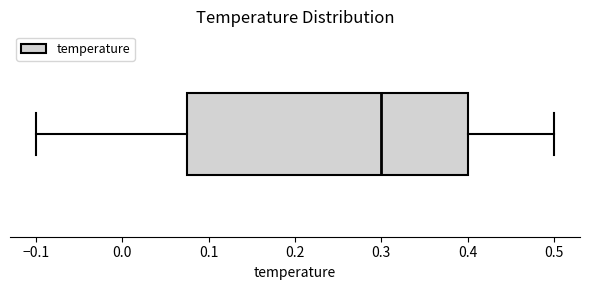

Where is the left edge of the box on the x-axis? The values are not printed on the chart, so give them approximately, as read against the axis.

0.08